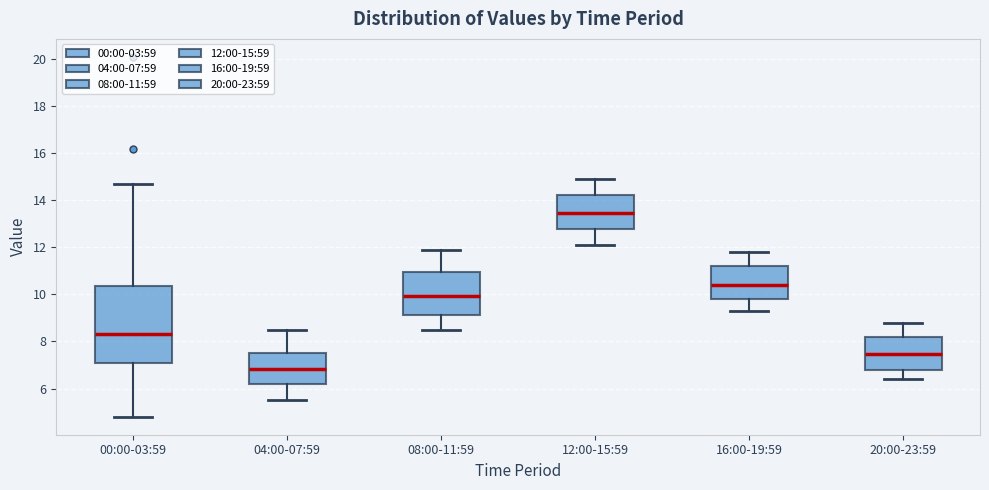

Reading left to right, read every box against the y-axis: the position of its median line, the range the box covers, and the ends of its whiskers. The values are not printed on the chart, so give them approximately, as read against the axis.

00:00-03:59: median 8.4, box 7.2 to 10.4, whiskers 4.8 to 14.8
04:00-07:59: median 6.8, box 6.2 to 7.6, whiskers 5.6 to 8.6
08:00-11:59: median 10.0, box 9.2 to 11.0, whiskers 8.6 to 12.0
12:00-15:59: median 13.4, box 12.8 to 14.2, whiskers 12.2 to 15.0
16:00-19:59: median 10.4, box 9.8 to 11.2, whiskers 9.4 to 11.8
20:00-23:59: median 7.4, box 6.8 to 8.2, whiskers 6.4 to 8.8